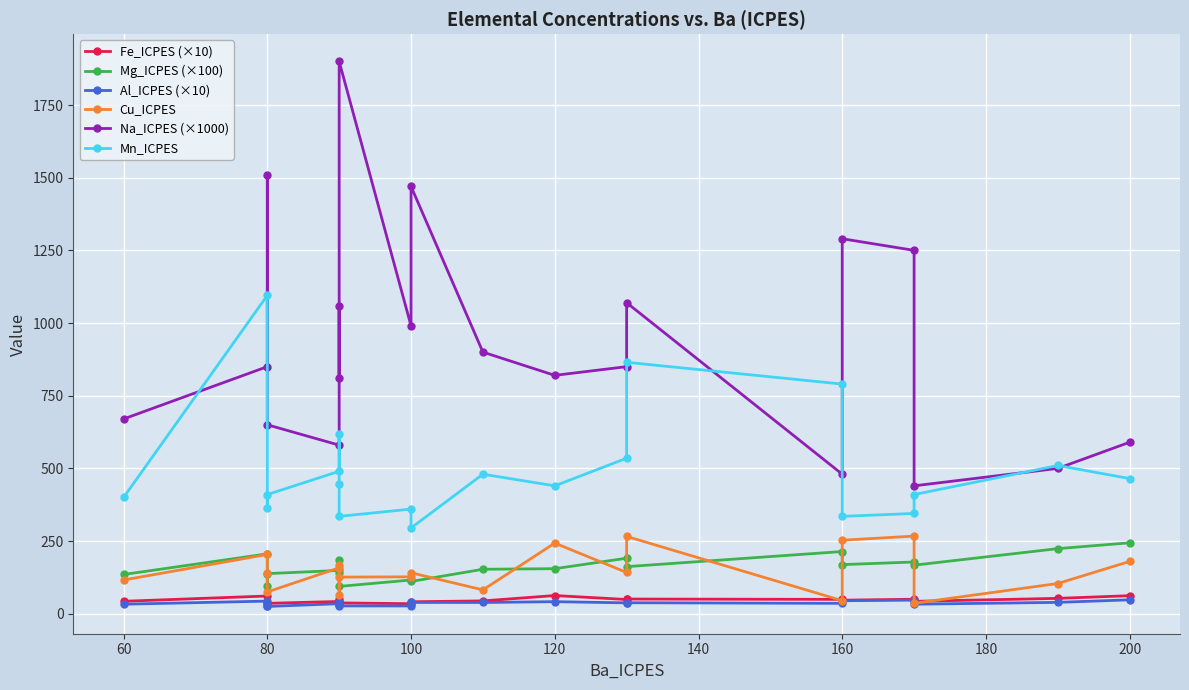

What is the difference between the second highest and minimum values in the Cu_ICPES series?

230.0